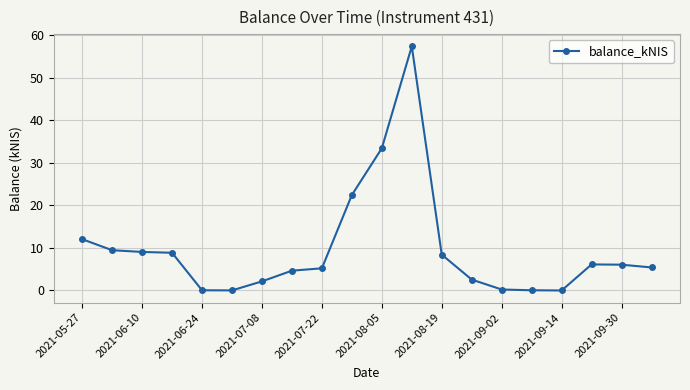

What is the maximum value shown in the chart?

57.4